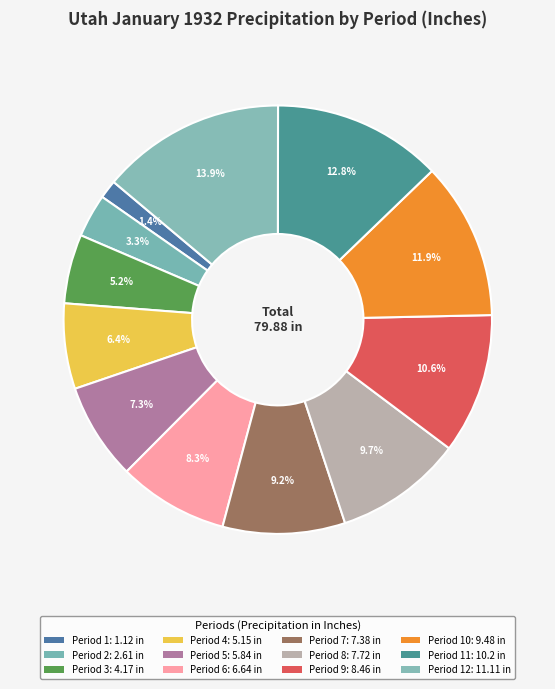

How many segments does this pie chart have?

12